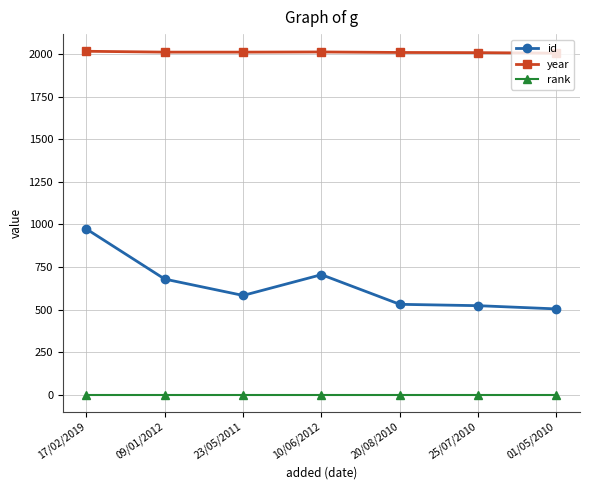

How many distinct data groups are displayed?

3